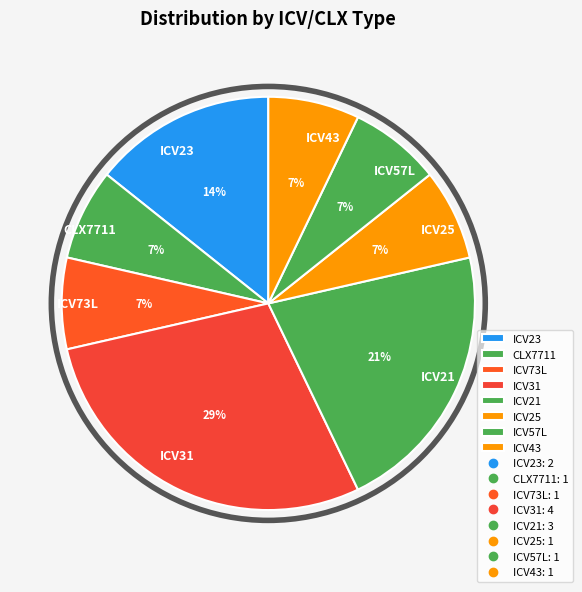

What is the largest slice in the pie chart?

ICV31